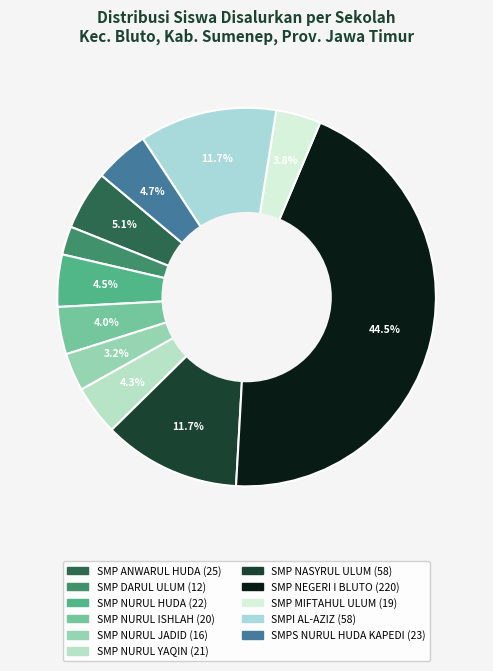

Which category has the smallest portion of the pie?

SMP ISLAM DARUL ULUM